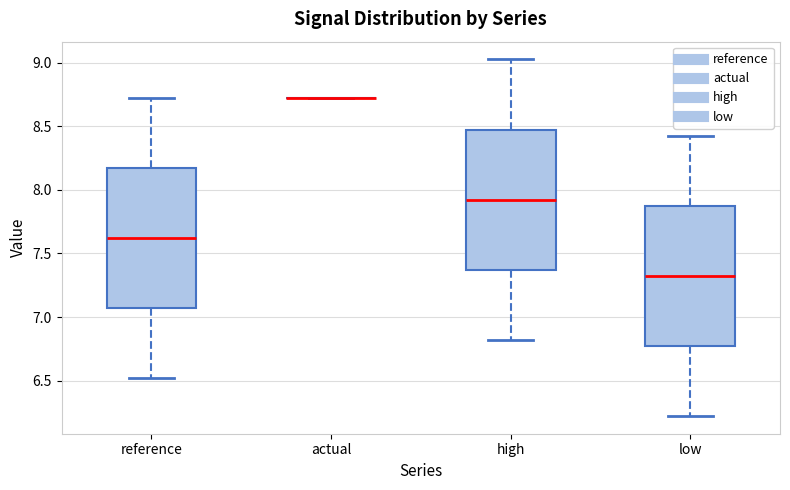

Where is the lower edge of the box for low on the y-axis? The values are not printed on the chart, so give them approximately, as read against the axis.

6.75